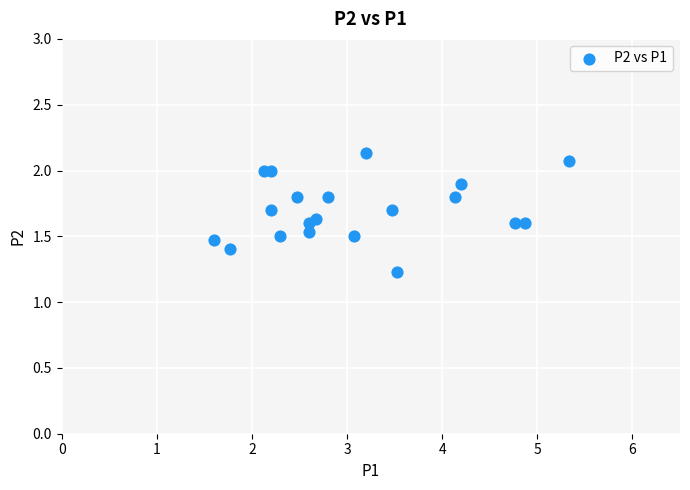

What is the range of X values (max minus min)?

3.7